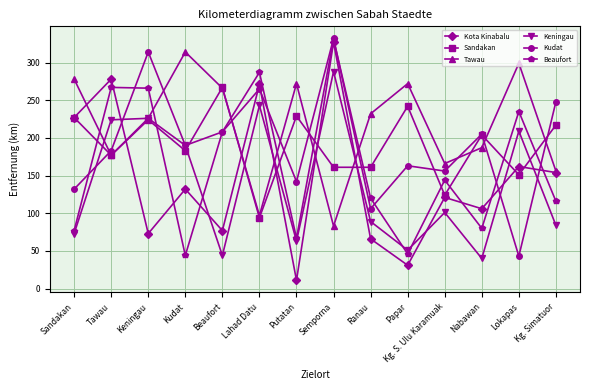

What is the difference between the highest and lowest values at Nabawan?

165